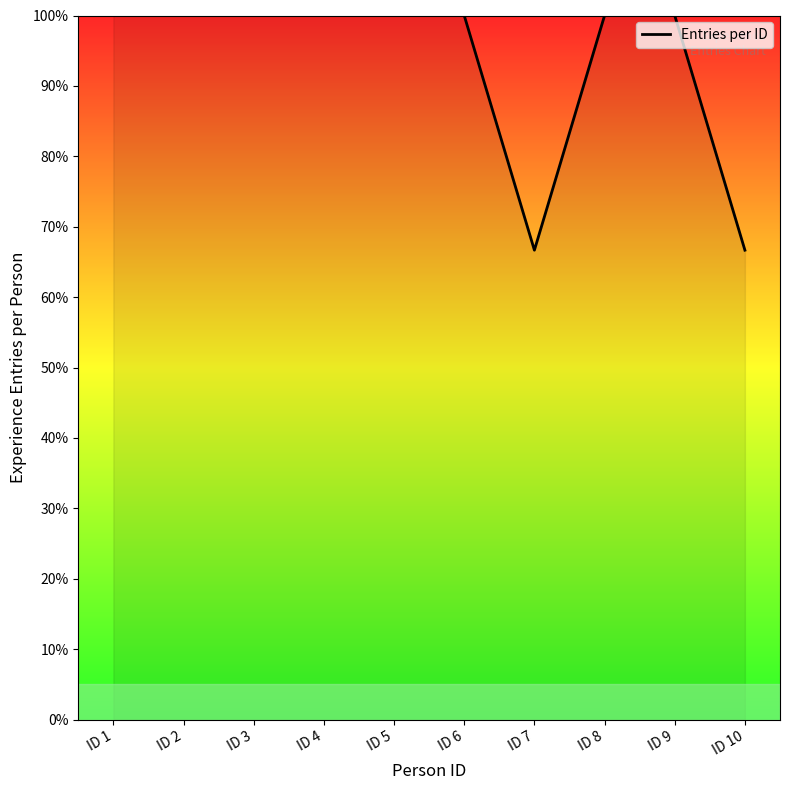

What is the difference between the maximum and minimum values?

33.3